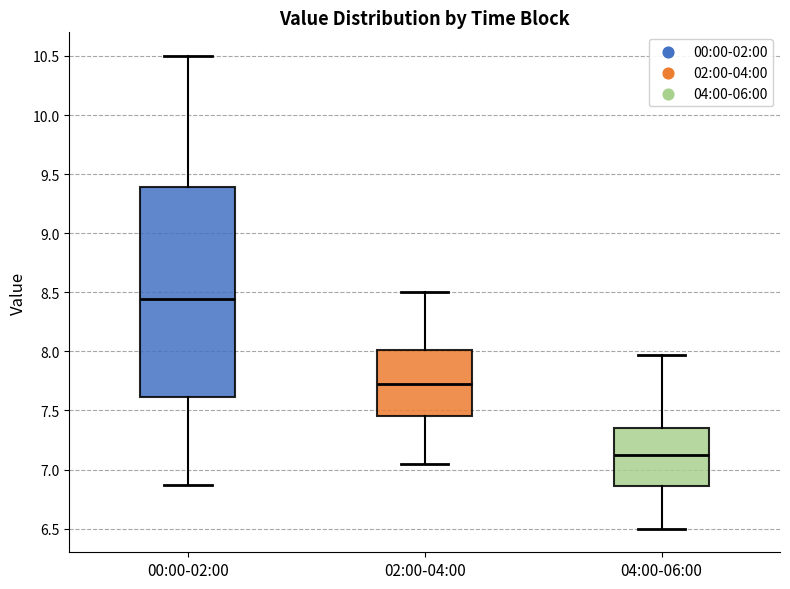

Reading left to right, transcribe this box plot: for each box, give where its median line is, the range the box spans, and where its two whiskers end, as read against the y-axis. The values are not printed on the chart, so give them approximately, as read against the axis.

00:00-02:00: median 8.45, box 7.60 to 9.40, whiskers 6.85 to 10.50
02:00-04:00: median 7.75, box 7.45 to 8.00, whiskers 7.05 to 8.50
04:00-06:00: median 7.15, box 6.85 to 7.35, whiskers 6.50 to 7.95